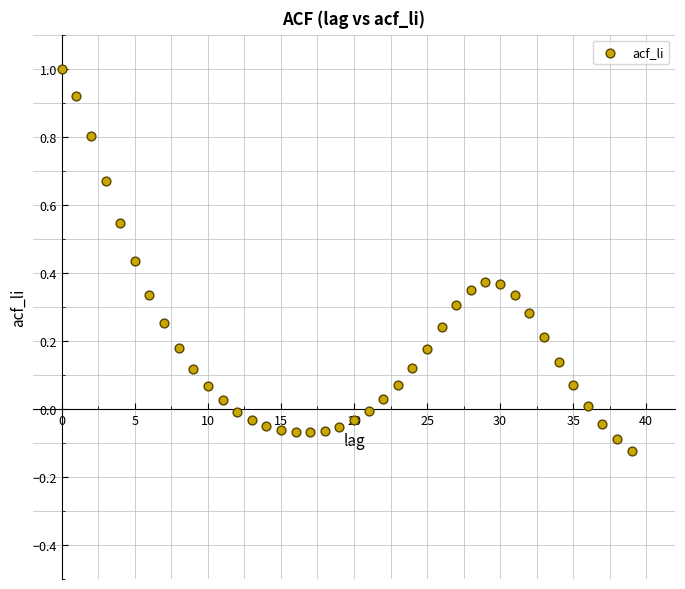

What is the range of Y values (max minus min)?

1.1